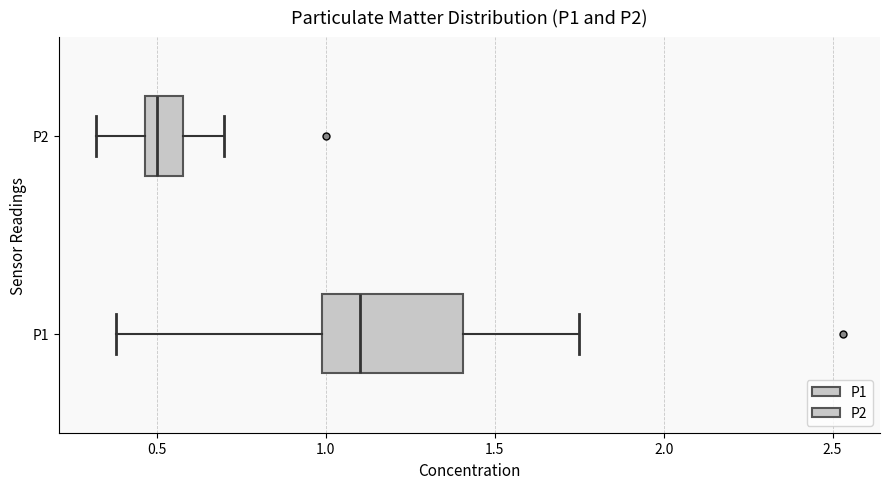

Reading bottom to top, read every box against the x-axis: the position of its median line, the range the box covers, and the ends of its whiskers. The values are not printed on the chart, so give them approximately, as read against the axis.

P1: median 1.10, box 1.00 to 1.40, whiskers 0.40 to 1.75
P2: median 0.50, box 0.45 to 0.60, whiskers 0.30 to 0.70